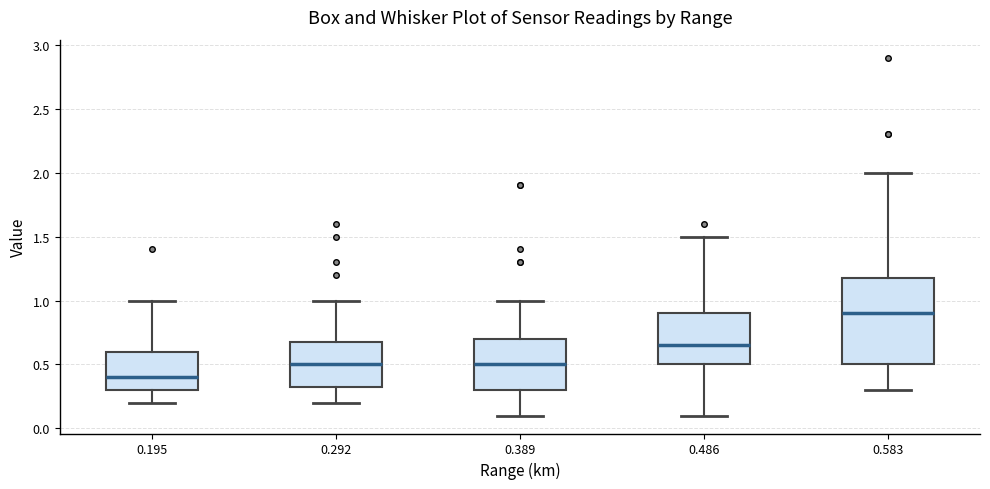

Reading left to right, transcribe this box plot: for each box, give where its median line is, the range the box spans, and where its two whiskers end, as read against the y-axis. The values are not printed on the chart, so give them approximately, as read against the axis.

0.195: median 0.40, box 0.30 to 0.60, whiskers 0.20 to 1.00
0.292: median 0.50, box 0.35 to 0.70, whiskers 0.20 to 1.00
0.389: median 0.50, box 0.30 to 0.70, whiskers 0.10 to 1.00
0.486: median 0.65, box 0.50 to 0.90, whiskers 0.10 to 1.50
0.583: median 0.90, box 0.50 to 1.20, whiskers 0.30 to 2.00